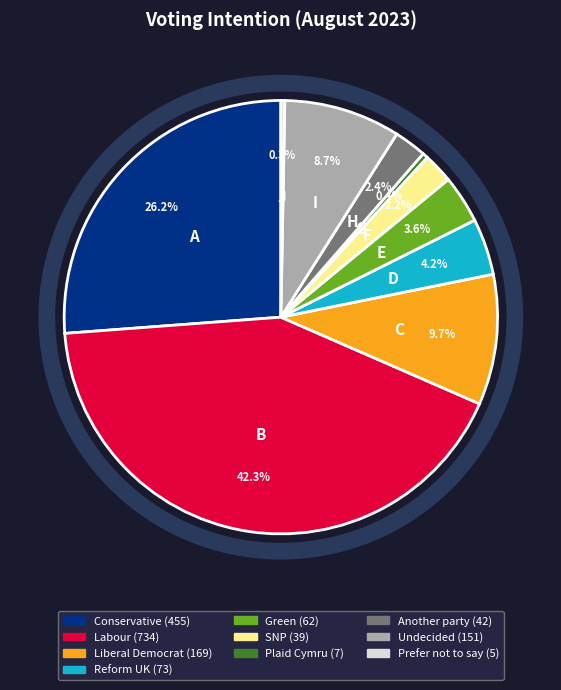

The Conservative slice represents 26% of the pie. True or false?

True